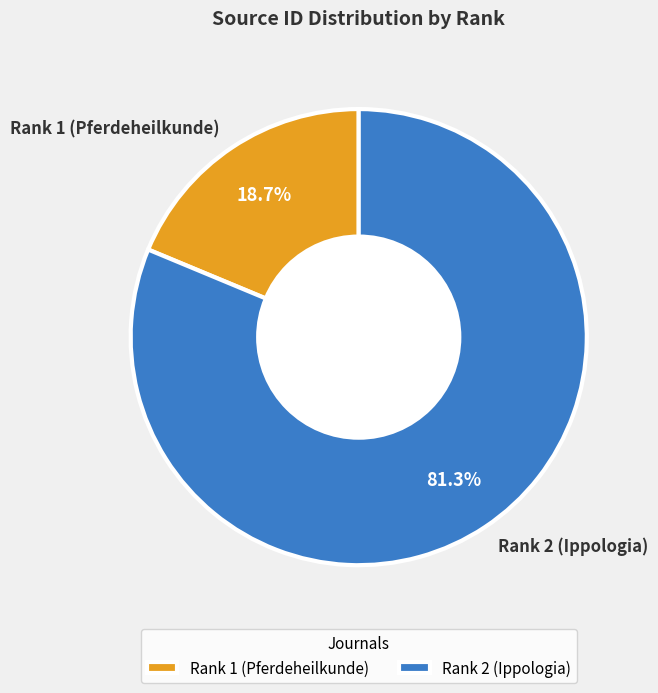

Is the sum of Rank 2 (Ippologia) and Rank 1 (Pferdeheilkunde) greater than half?

Yes